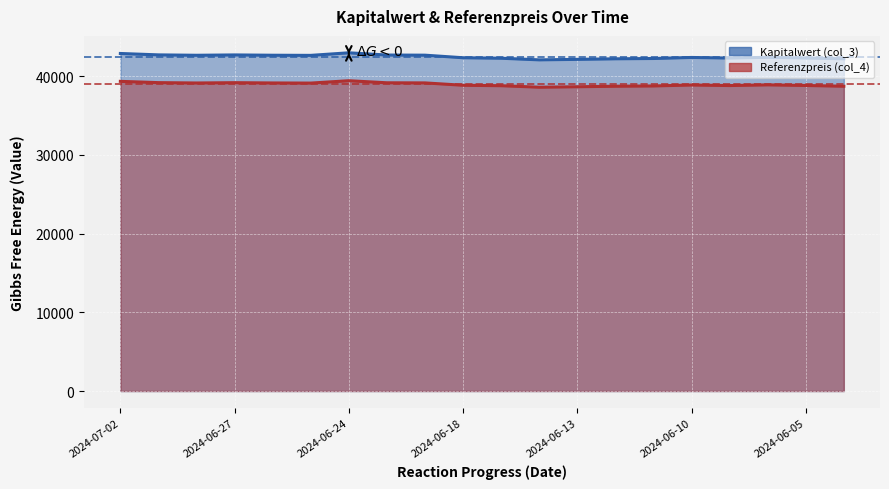

What value does the Referenzpreis (col_4) series have at 2024-06-07?

38799.0